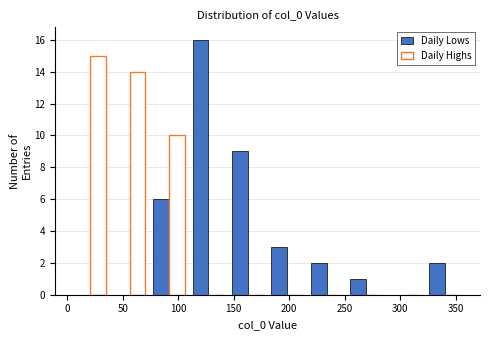

Reading left to right, list every range on the x-axis with the height of the bar of each series over it. Neither the bar edges nor the heights are printed on the chart, so give them approximately, as read against the axes.

3.0 to 38.5: Daily Lows=0	Daily Highs=15
38.5 to 74.0: Daily Lows=0	Daily Highs=14
74.0 to 109.5: Daily Lows=6	Daily Highs=10
109.5 to 145.0: Daily Lows=16	Daily Highs=0
145.0 to 180.5: Daily Lows=9	Daily Highs=0
180.5 to 216.0: Daily Lows=3	Daily Highs=0
216.0 to 251.5: Daily Lows=2	Daily Highs=0
251.5 to 287.0: Daily Lows=1	Daily Highs=0
287.0 to 322.5: Daily Lows=0	Daily Highs=0
322.5 to 358.0: Daily Lows=2	Daily Highs=0